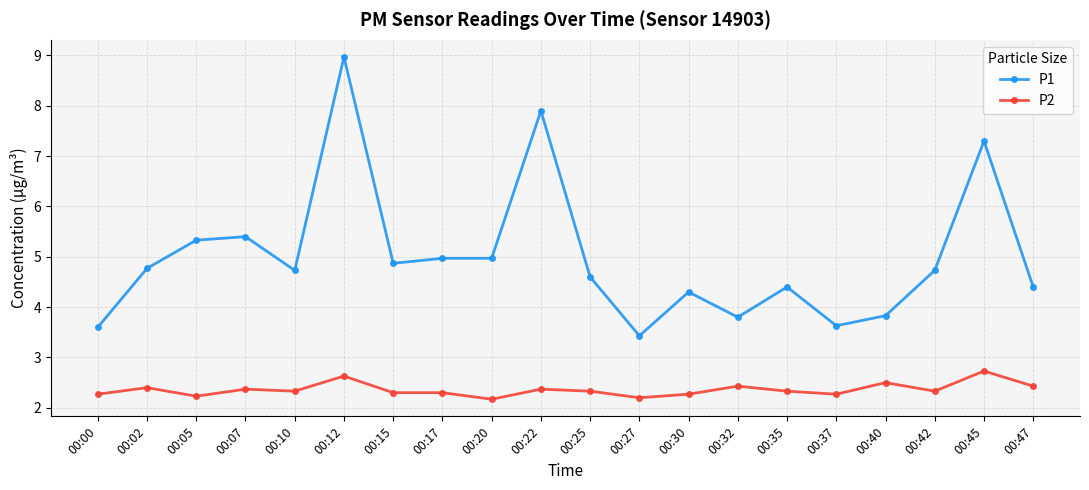

What is the smallest value displayed?

2.2